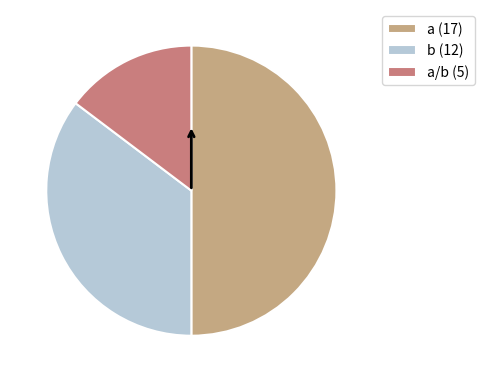

Does a/b (5) represent more than half of the total?

No